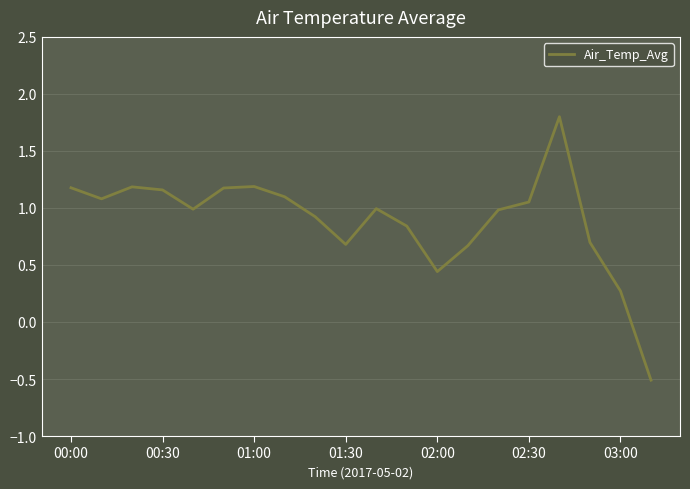

What is the smallest value displayed?

-0.5